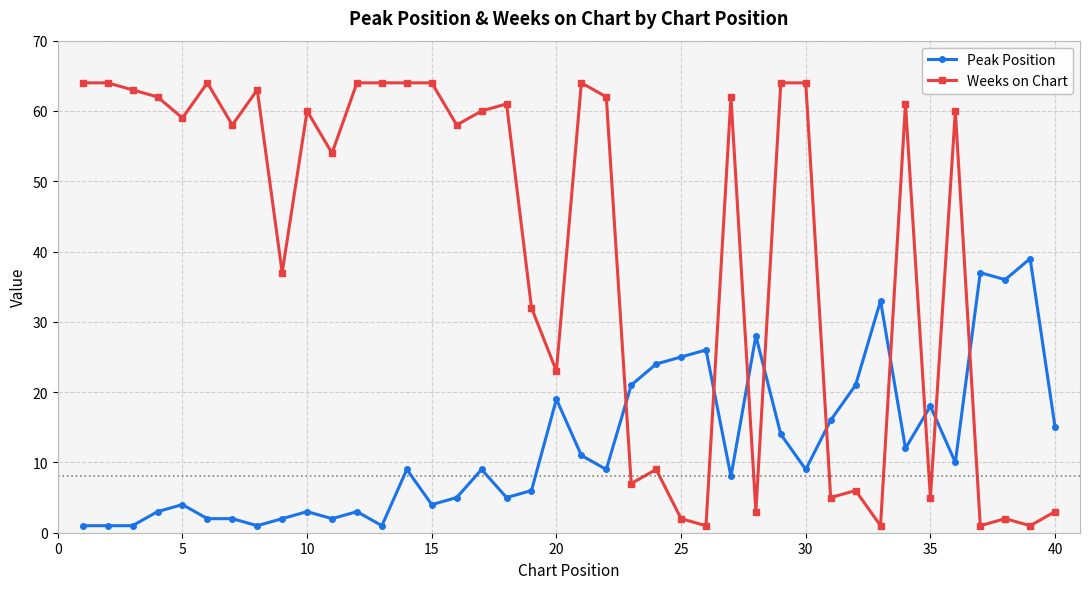

True or false: Weeks on Chart and Peak Position cross at least once.

True